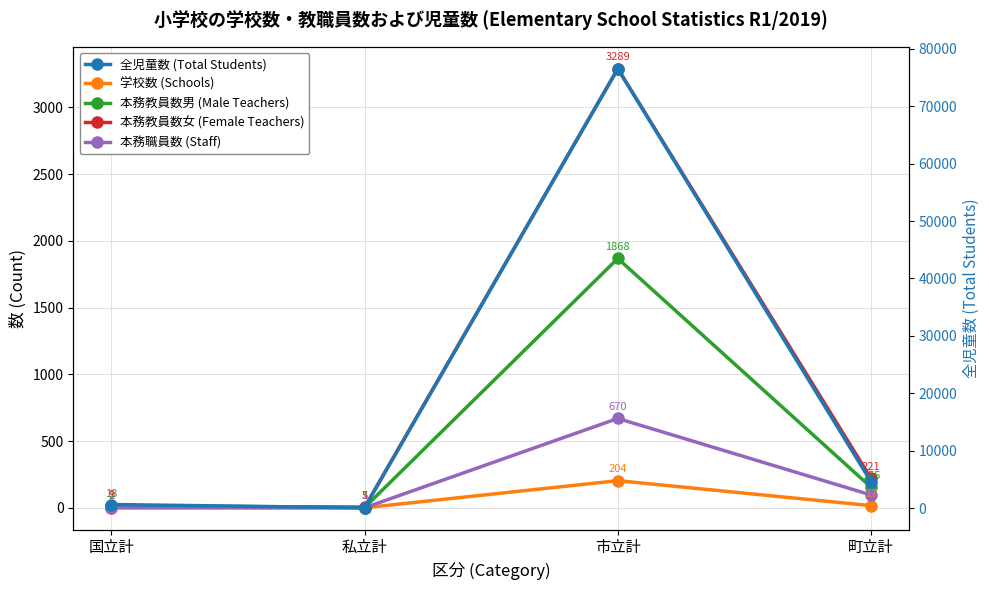

How many values in the 学校数 (Schools) series are below 17?

2